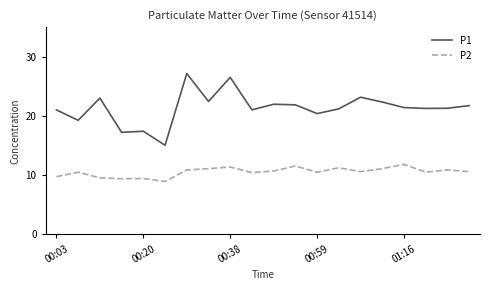

What is the smallest value displayed?

8.9